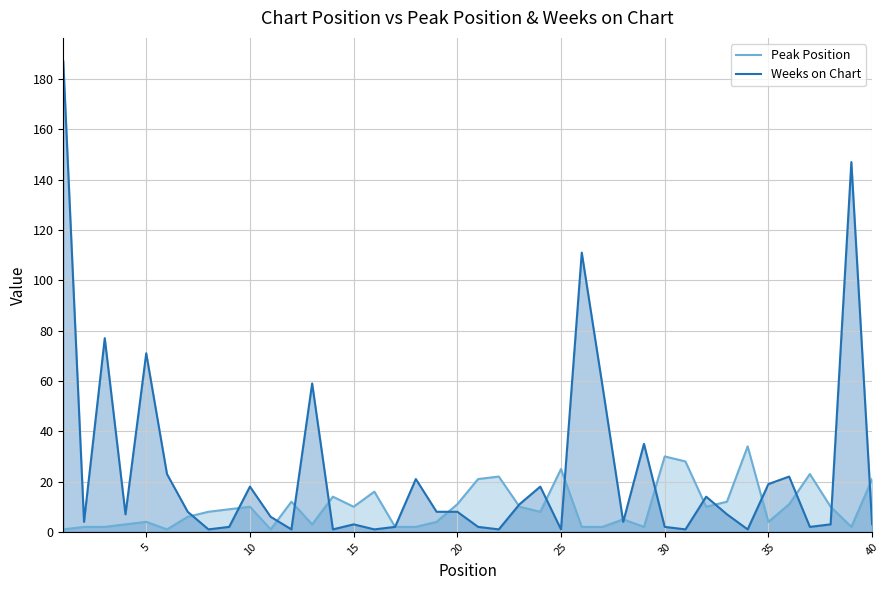

Which series has the largest total across all categories?

Weeks on Chart